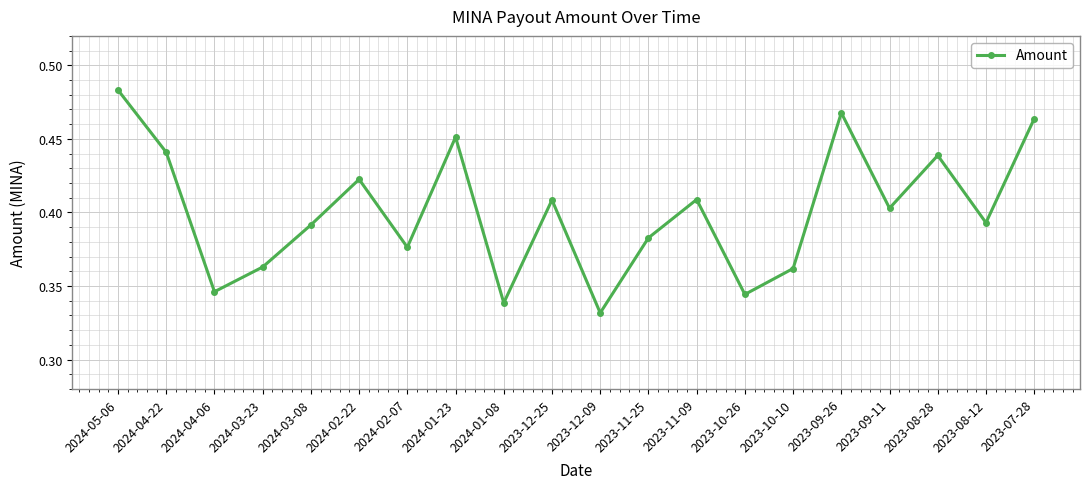

Count the values in the range 0 to 1.

20